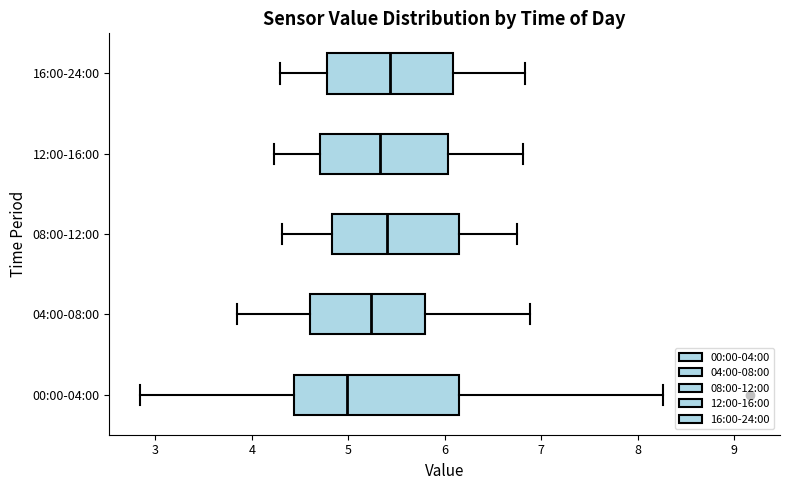

Reading bottom to top, read every box against the x-axis: the position of its median line, the range the box covers, and the ends of its whiskers. The values are not printed on the chart, so give them approximately, as read against the axis.

00:00-04:00: median 5.0, box 4.4 to 6.1, whiskers 2.8 to 8.3
04:00-08:00: median 5.2, box 4.6 to 5.8, whiskers 3.9 to 6.9
08:00-12:00: median 5.4, box 4.8 to 6.2, whiskers 4.3 to 6.8
12:00-16:00: median 5.3, box 4.7 to 6.0, whiskers 4.2 to 6.8
16:00-24:00: median 5.4, box 4.8 to 6.1, whiskers 4.3 to 6.8